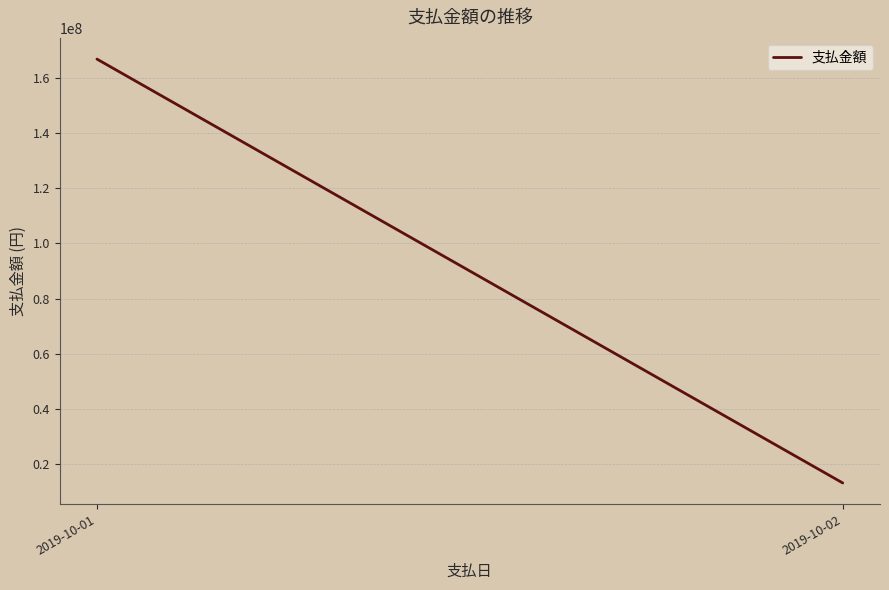

Reading left to right, transcribe all the data shown in this chart.

2019-10-01=166830678	2019-10-02=13214423